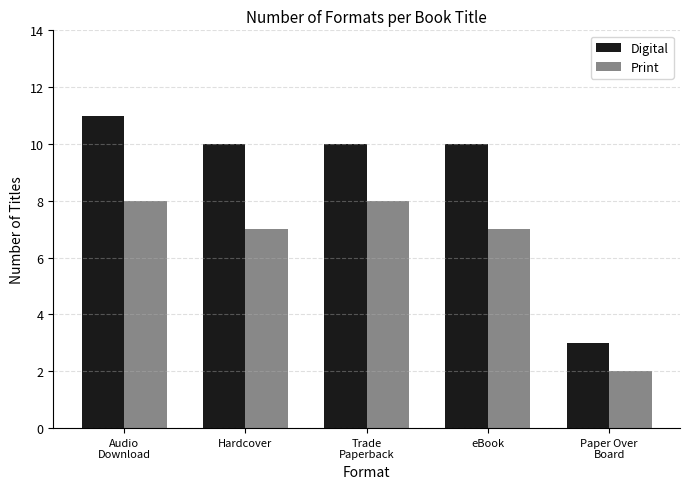

Read the Digital value at Audio
Download.

11